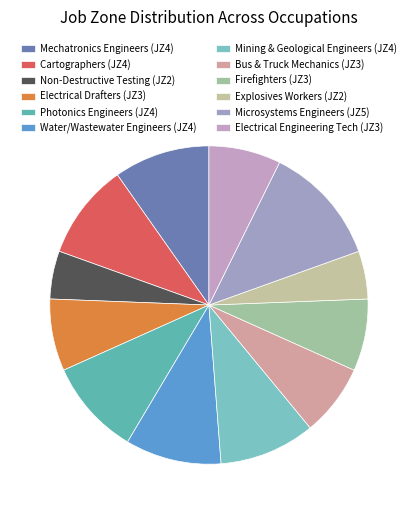

How many slices are in this pie chart?

12